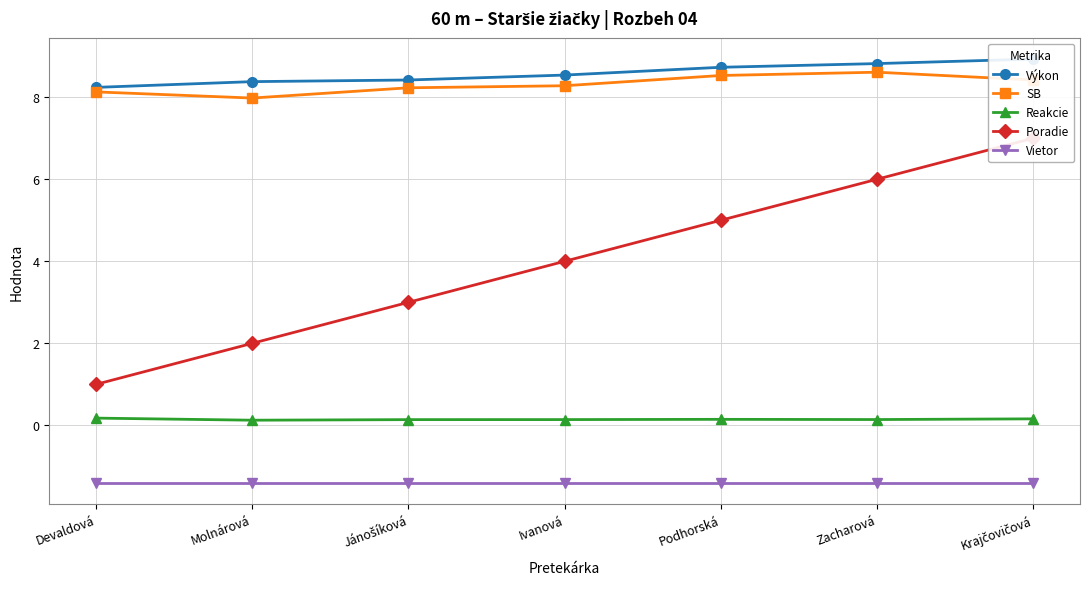

At which label is Poradie closest to 4?

Ivanová